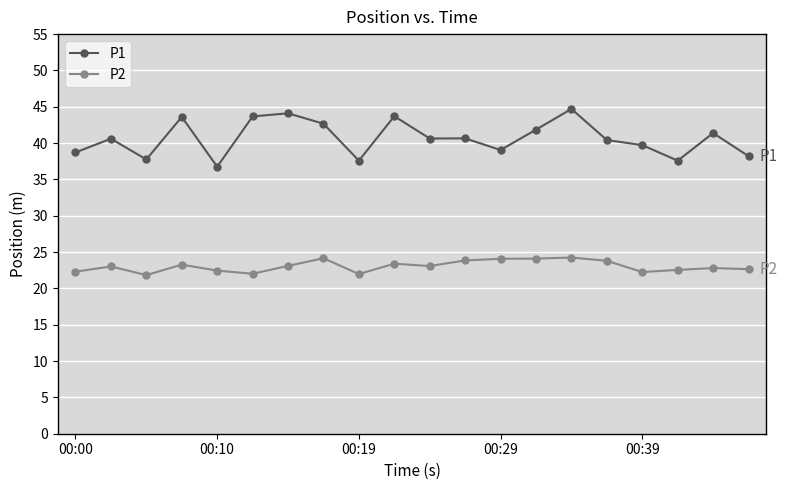

What is the lowest value of the P1 series?

36.8